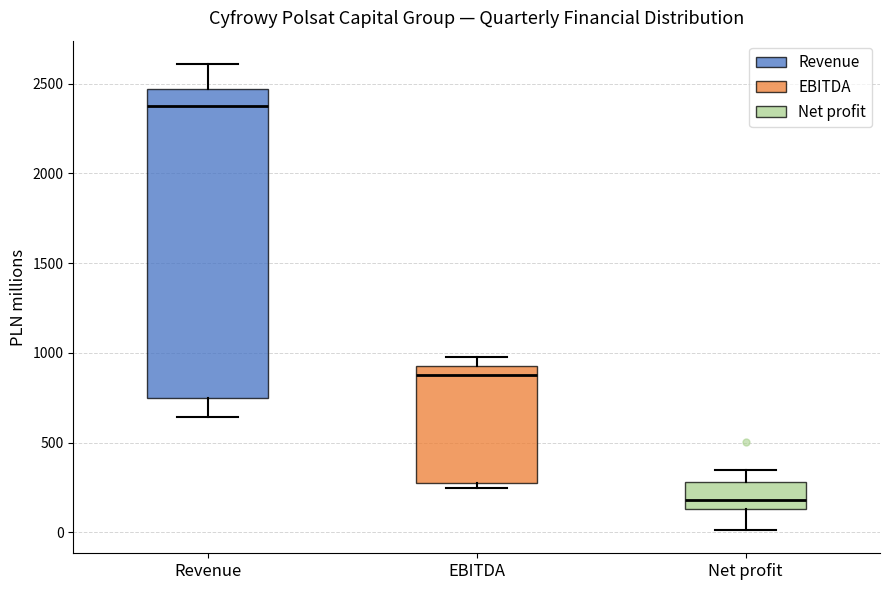

Where does the median line of the box for EBITDA sit on the y-axis? The values are not printed on the chart, so give them approximately, as read against the axis.

900